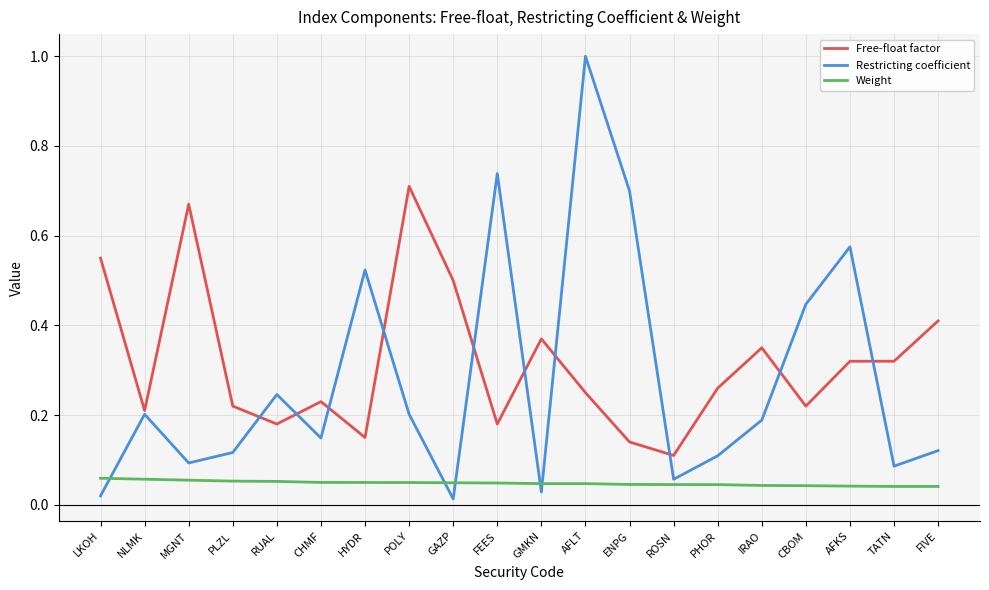

Which series ends up on top after the final intersection of Weight and Restricting coefficient?

Restricting coefficient